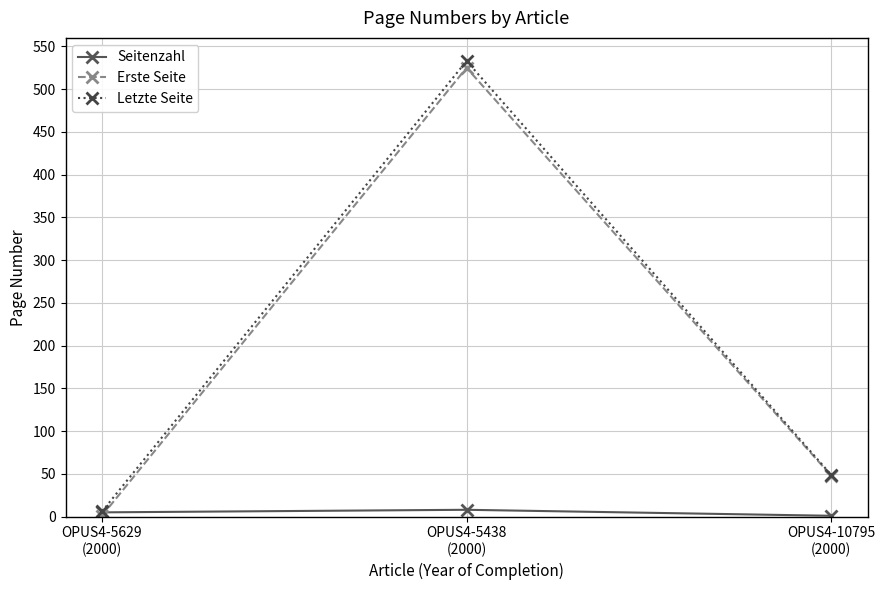

How many lines are shown in the chart?

3